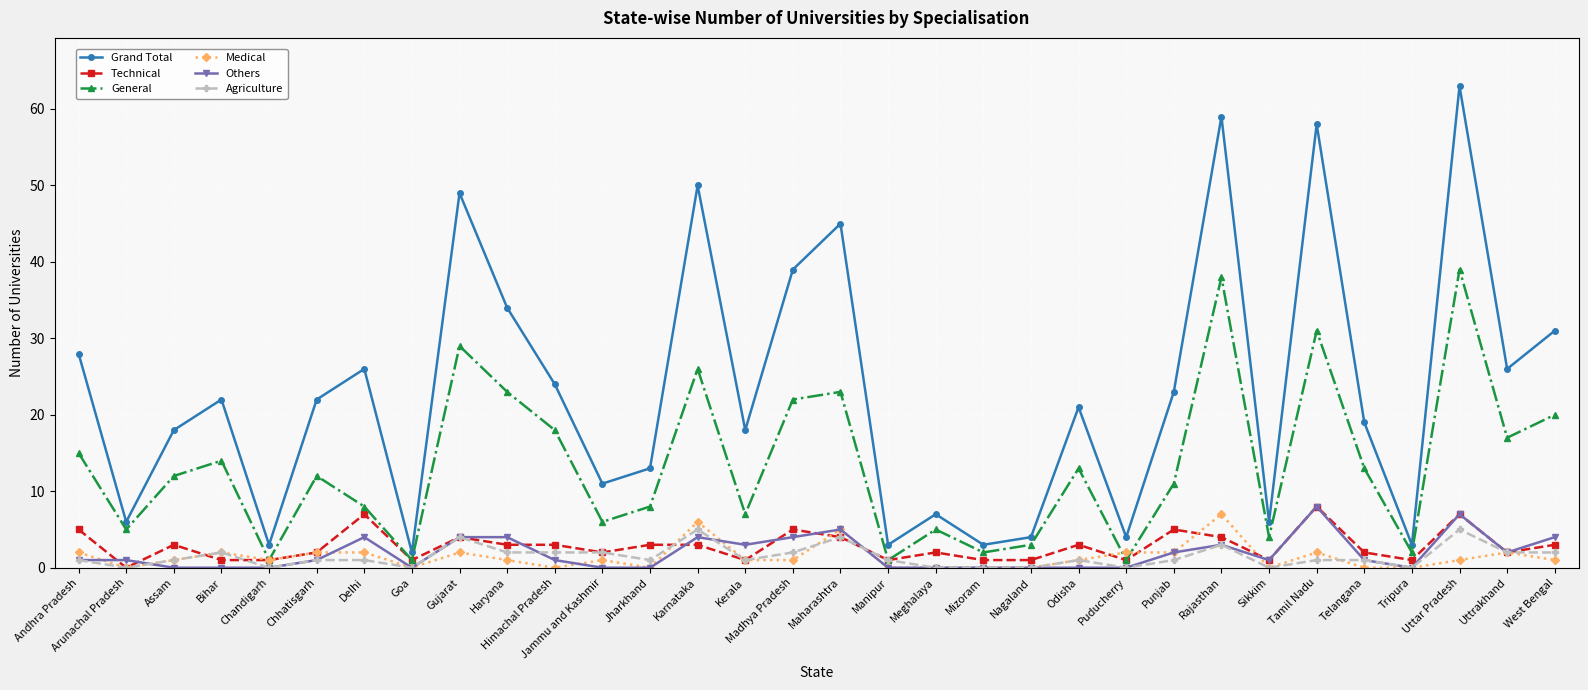

At which category does General reach its first local valley?

Arunachal Pradesh